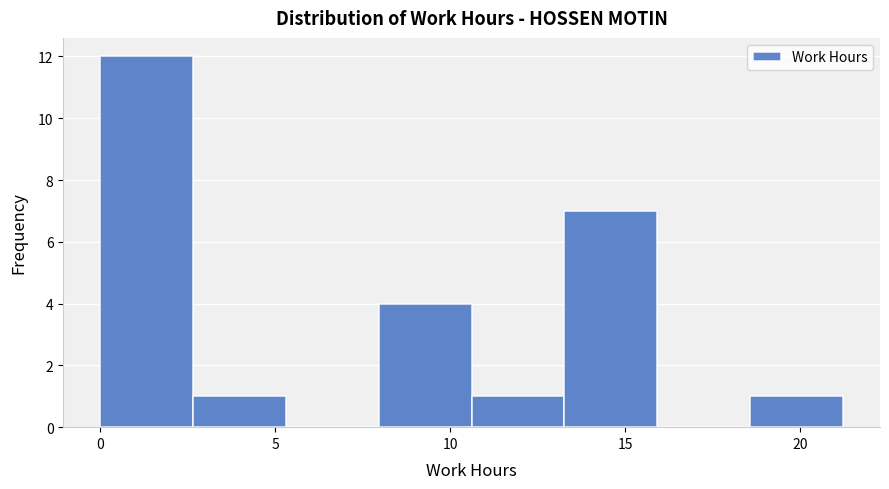

Reading left to right, transcribe this chart: for each bar, give the range it covers on the x-axis and its height. Neither the bar edges nor the heights are printed on the chart, so give them approximately, as read against the axes.

0.0 to 2.5: 12
2.5 to 5.5: 1
5.5 to 8.0: 0
8.0 to 10.5: 4
10.5 to 13.5: 1
13.5 to 16.0: 7
16.0 to 18.5: 0
18.5 to 21.0: 1